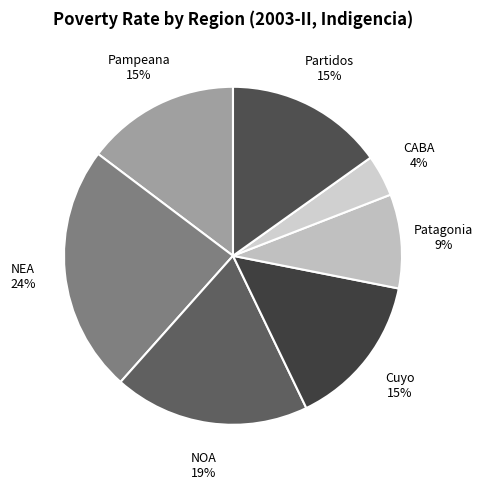

Count the number of slices in the pie.

7